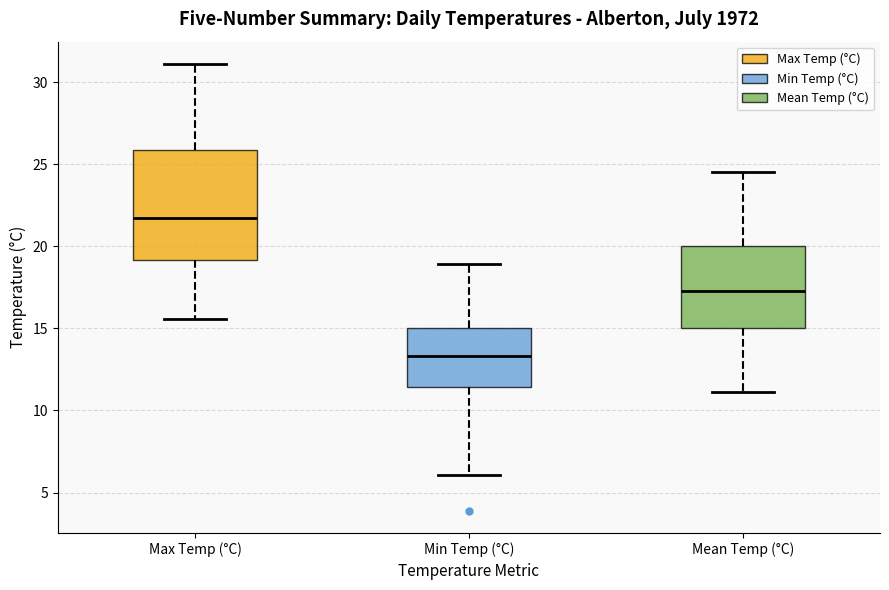

Which box has the highest median line?

Max Temp (°C)